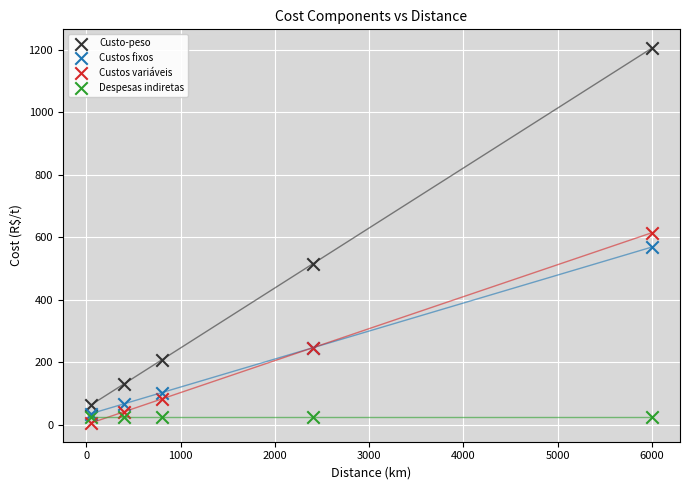

What are all the series names shown in the legend?

Custo-peso, Custos fixos, Custos variáveis, Despesas indiretas